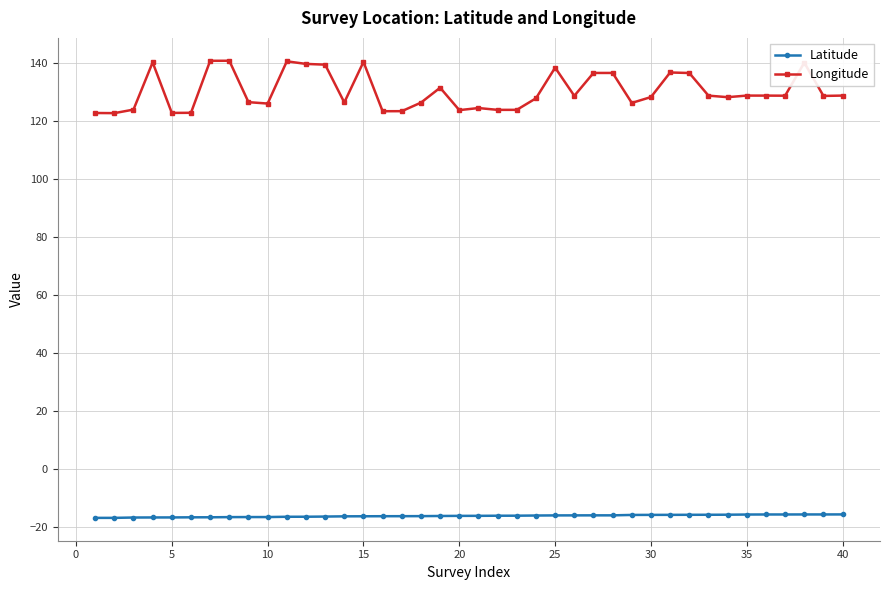

What is the average value of the Latitude series?

-16.3